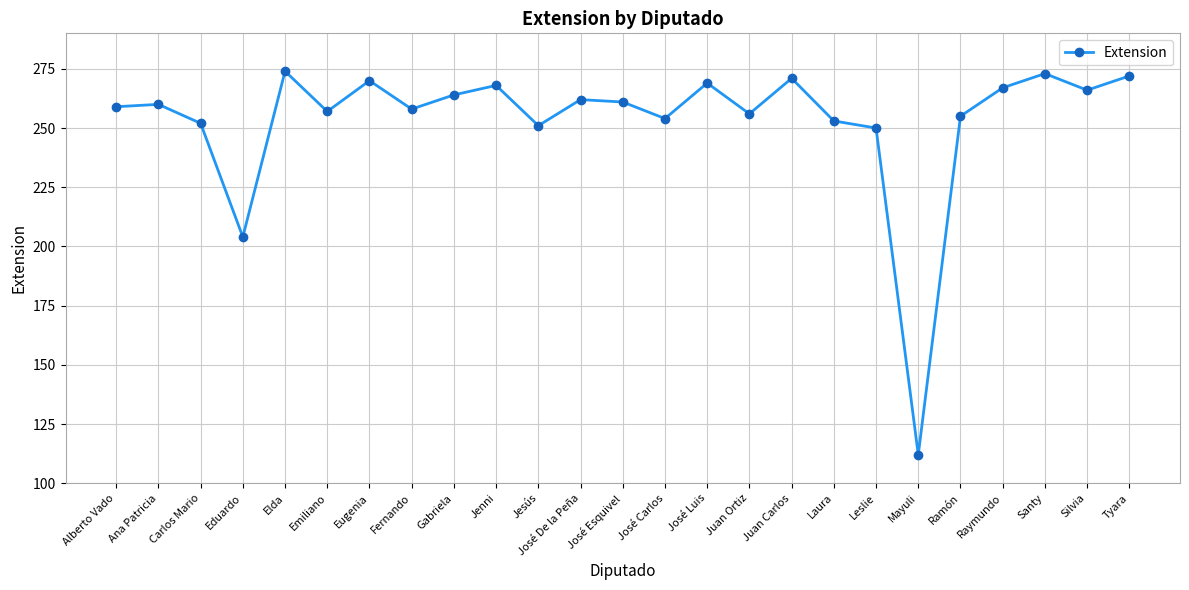

What is the greatest value displayed?

274